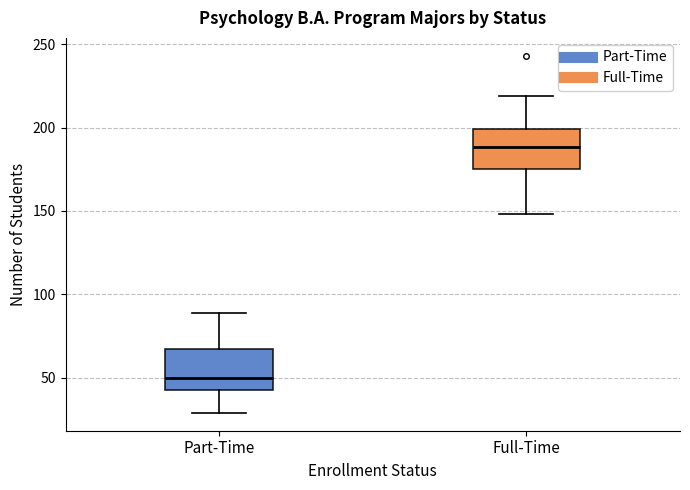

Where is the upper edge of the box for Part-Time on the y-axis? The values are not printed on the chart, so give them approximately, as read against the axis.

70